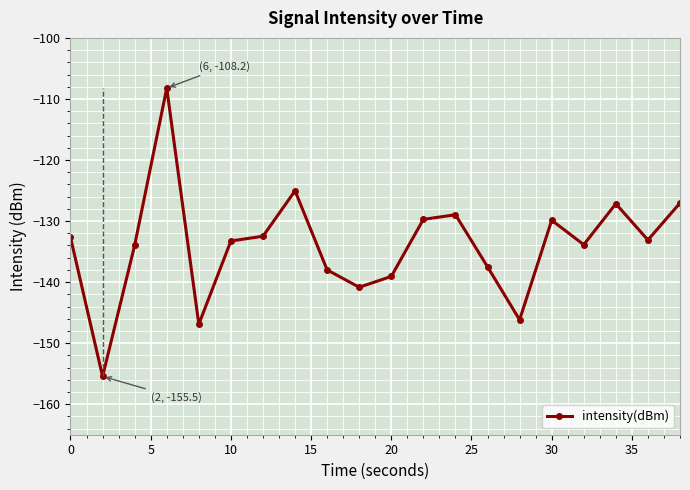

What is the average value?

-134.0